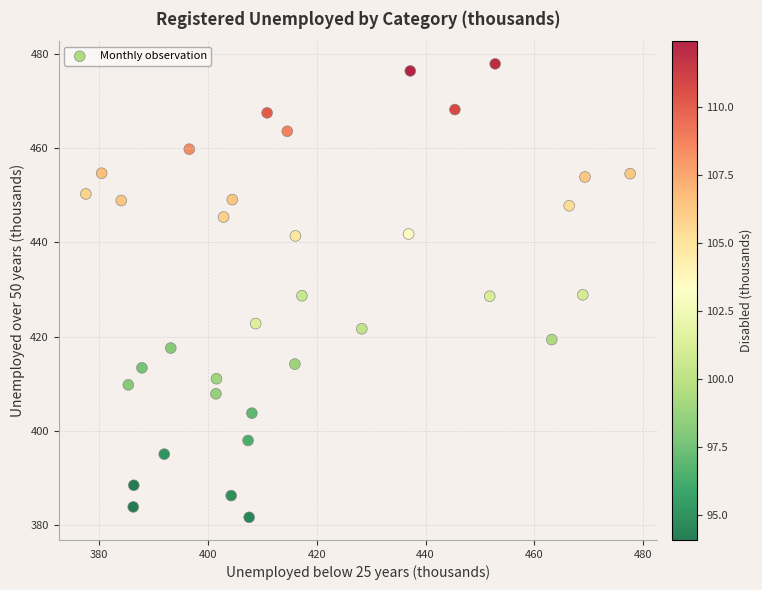

What is the range of Y values (max minus min)?

96.2